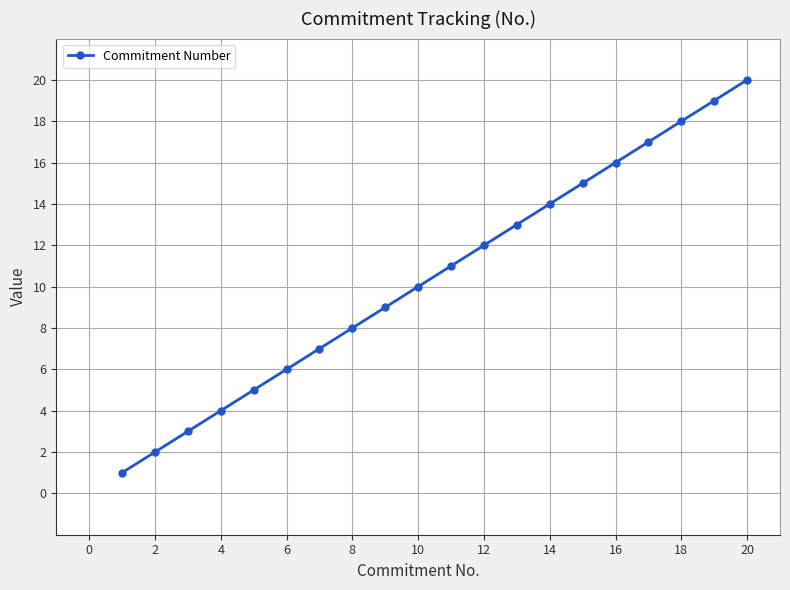

What is the sum of all values?

210